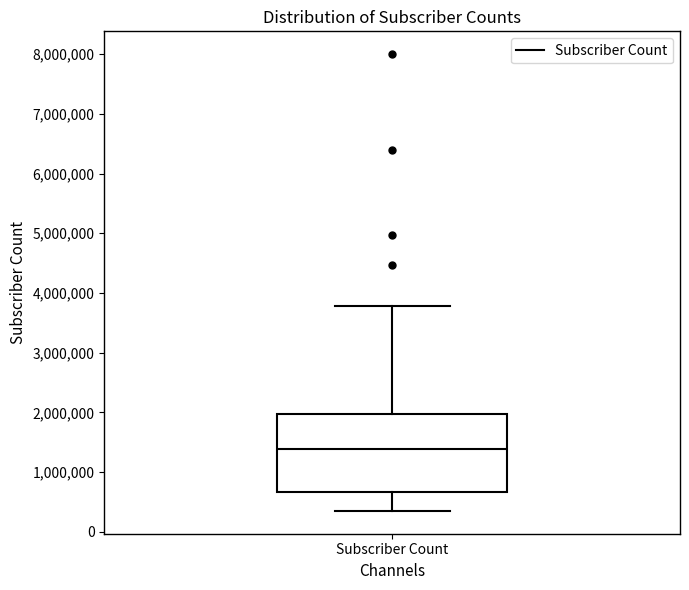

Transcribe this box plot: give where the median line is, the range the box spans, and where the two whiskers end, as read against the y-axis. The values are not printed on the chart, so give them approximately, as read against the axis.

median 1400000, box 700000 to 2000000, whiskers 300000 to 3800000